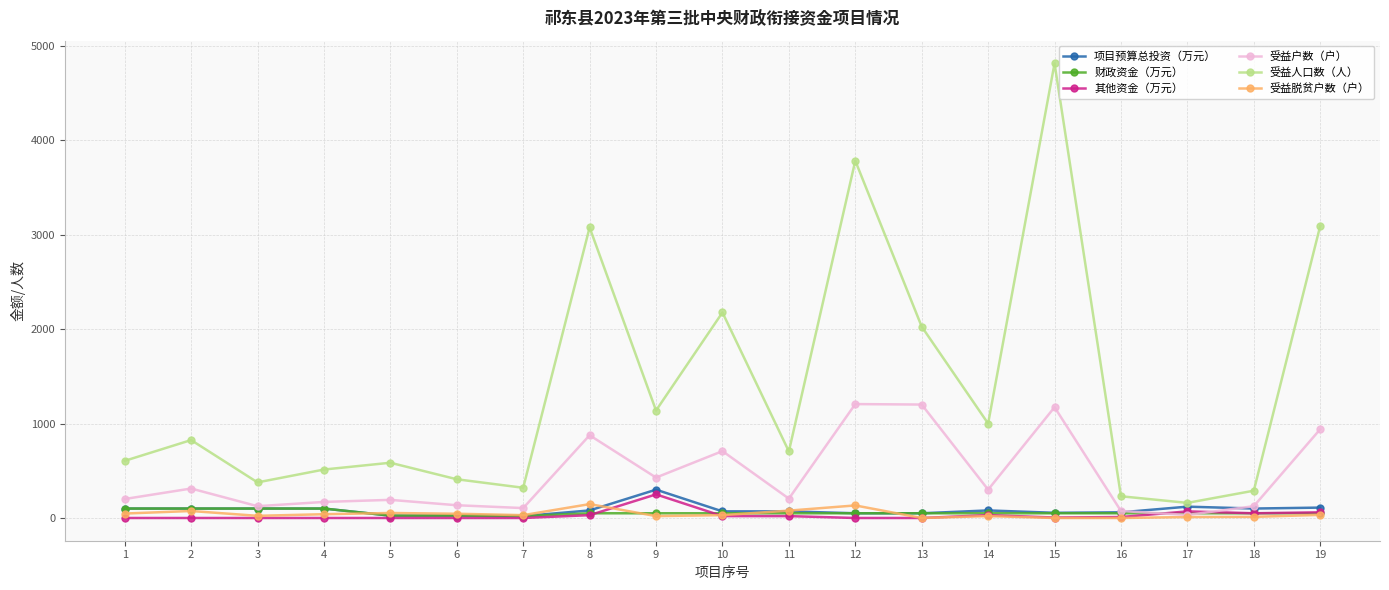

Is the value of 财政资金（万元） at 3 greater than the value of 其他资金（万元） at 6?

Yes